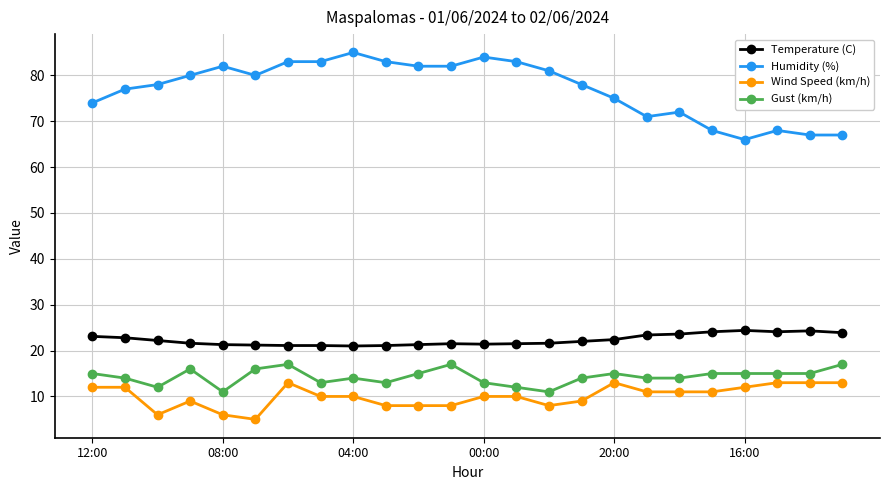

At how many categories does at least one series exceed 17?

24